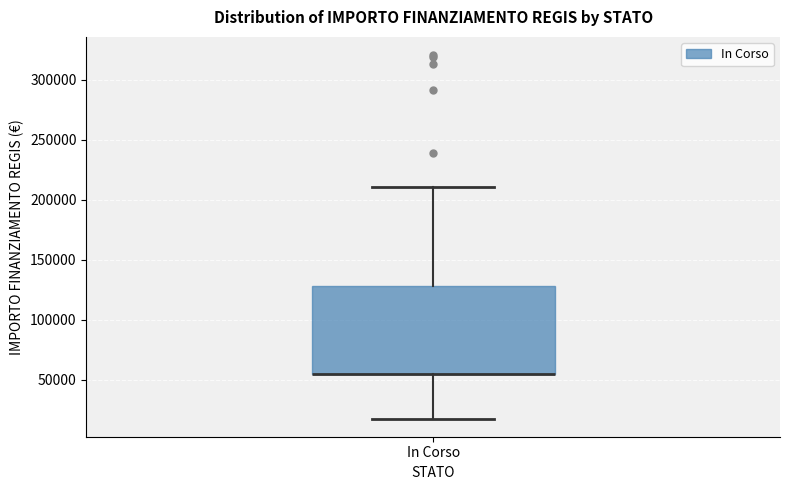

Transcribe this box plot: give where the median line is, the range the box spans, and where the two whiskers end, as read against the y-axis. The values are not printed on the chart, so give them approximately, as read against the axis.

median 55000 (drawn on the box's lower edge), box 55000 to 130000, whiskers 20000 to 210000